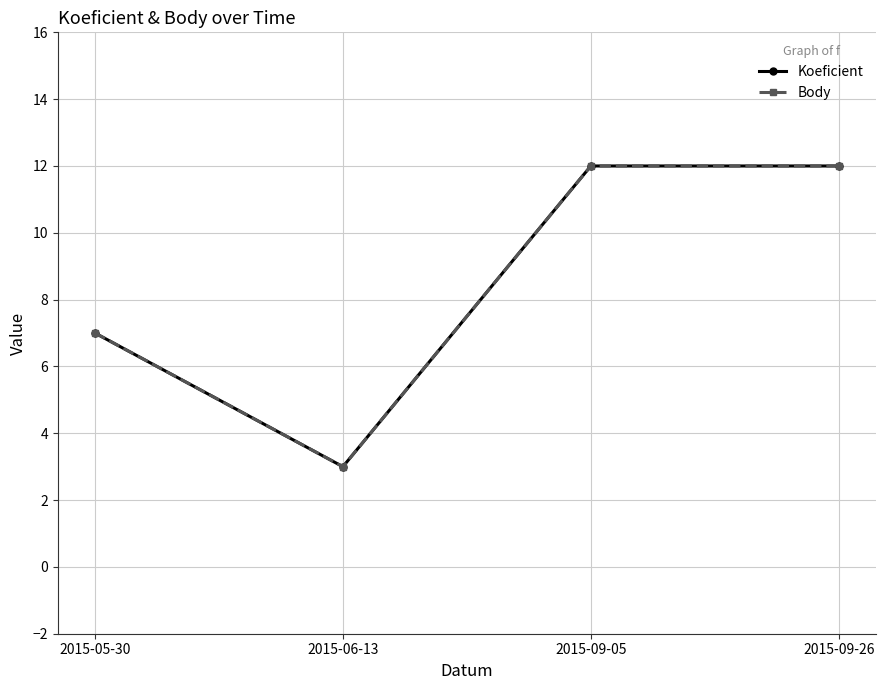

Reading left to right, extract all data points from this chart.

Koeficient: 2015-05-30=7	2015-06-13=3	2015-09-05=12	2015-09-26=12
Body: 2015-05-30=7	2015-06-13=3	2015-09-05=12	2015-09-26=12